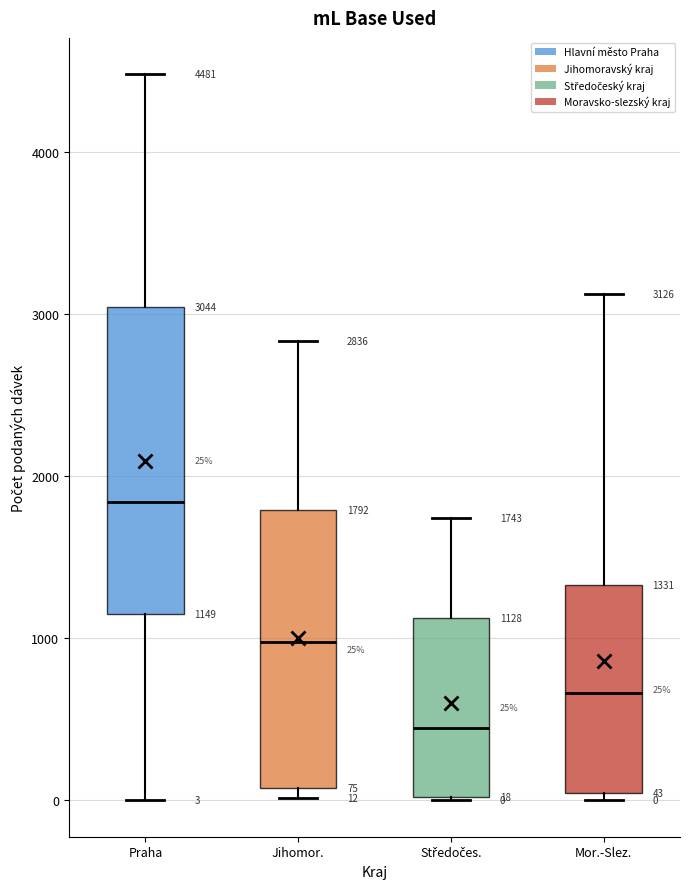

Which box has the lowest median line?

Středočes.